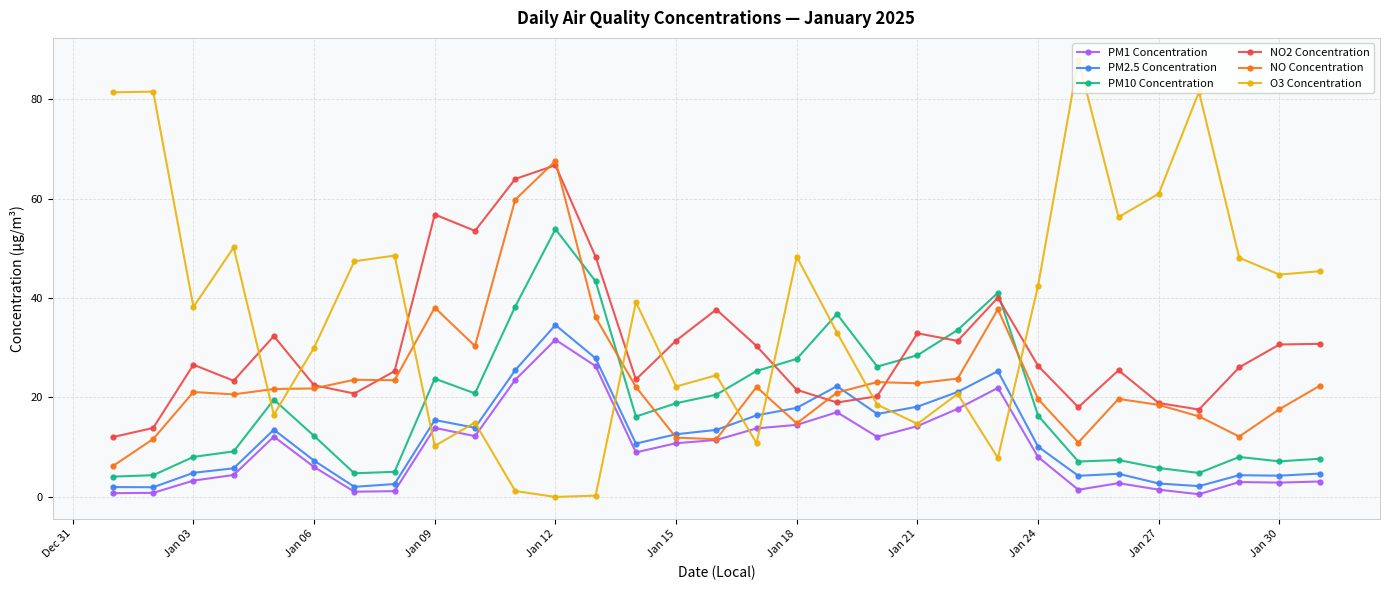

True or false: PM1 Concentration has more than 1 interior local peaks.

True